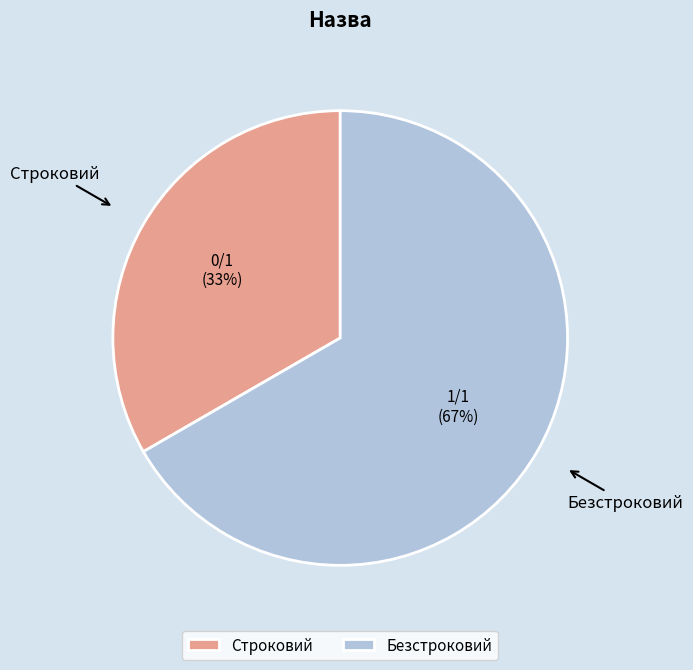

What is the majority slice?

Безстроковий